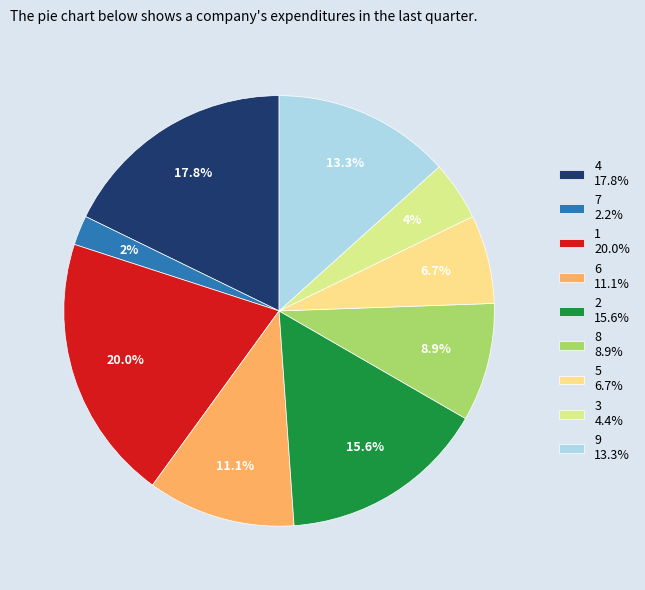

To the nearest percent, what is the average slice percentage?

11%